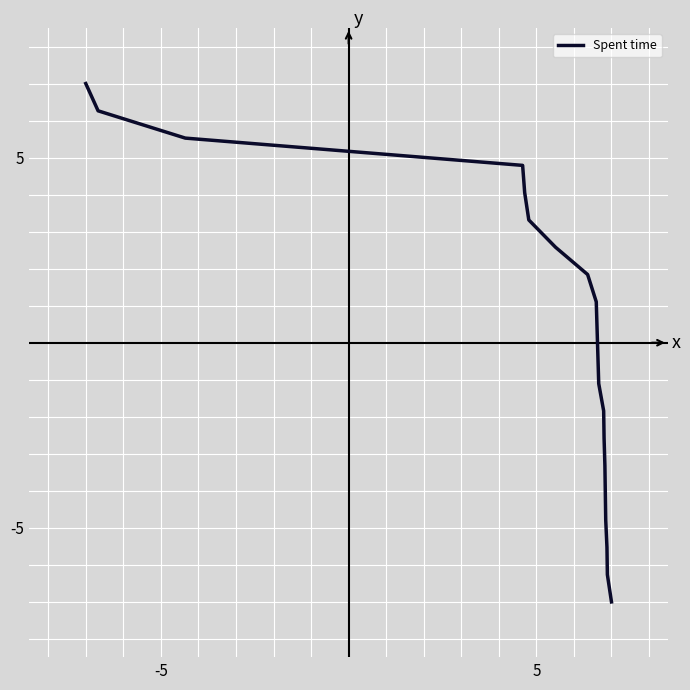

What is the greatest value displayed?

7.0